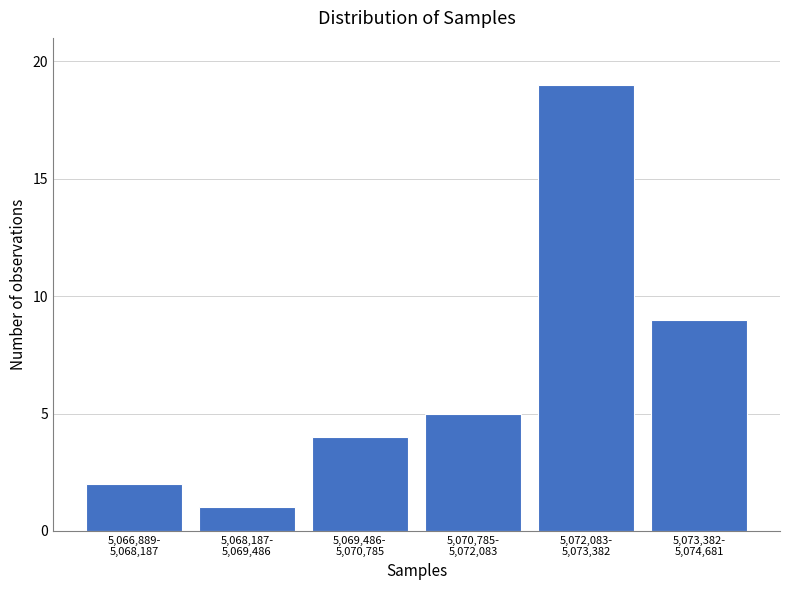

Reading left to right, transcribe all the data shown in this chart.

2	1	4	5	19	9